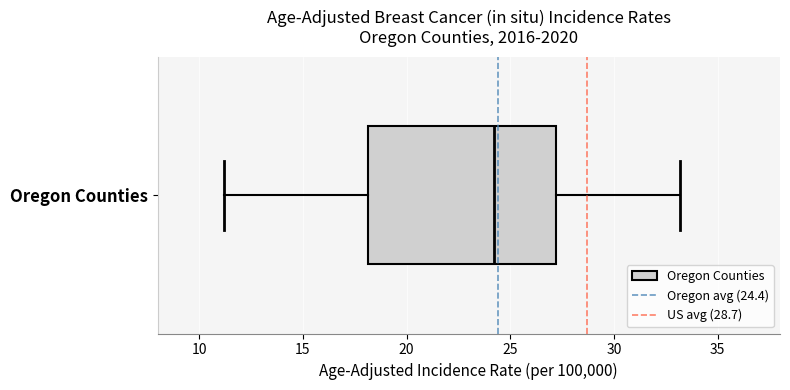

Transcribe this box plot: give where the median line is, the range the box spans, and where the two whiskers end, as read against the x-axis. The values are not printed on the chart, so give them approximately, as read against the axis.

median 24, box 18 to 27, whiskers 11 to 33